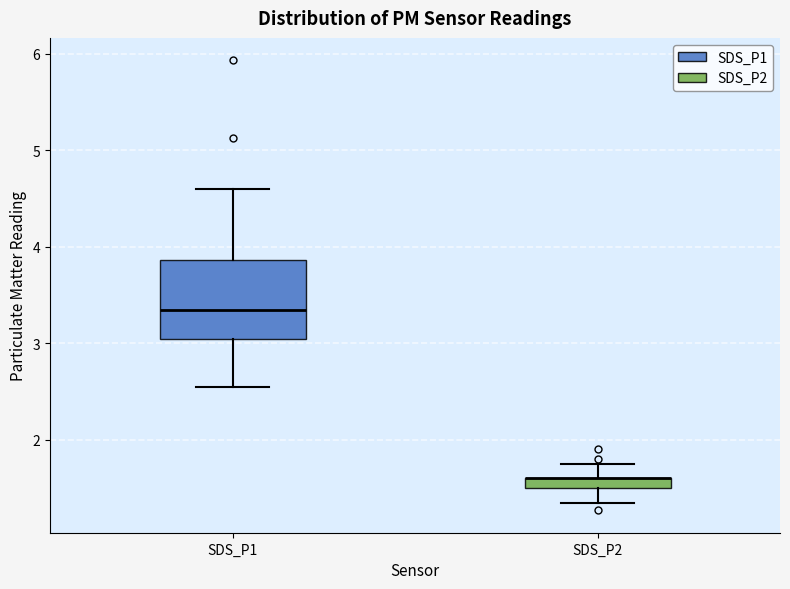

Which box is the tallest, from its lower edge to its upper edge?

SDS_P1